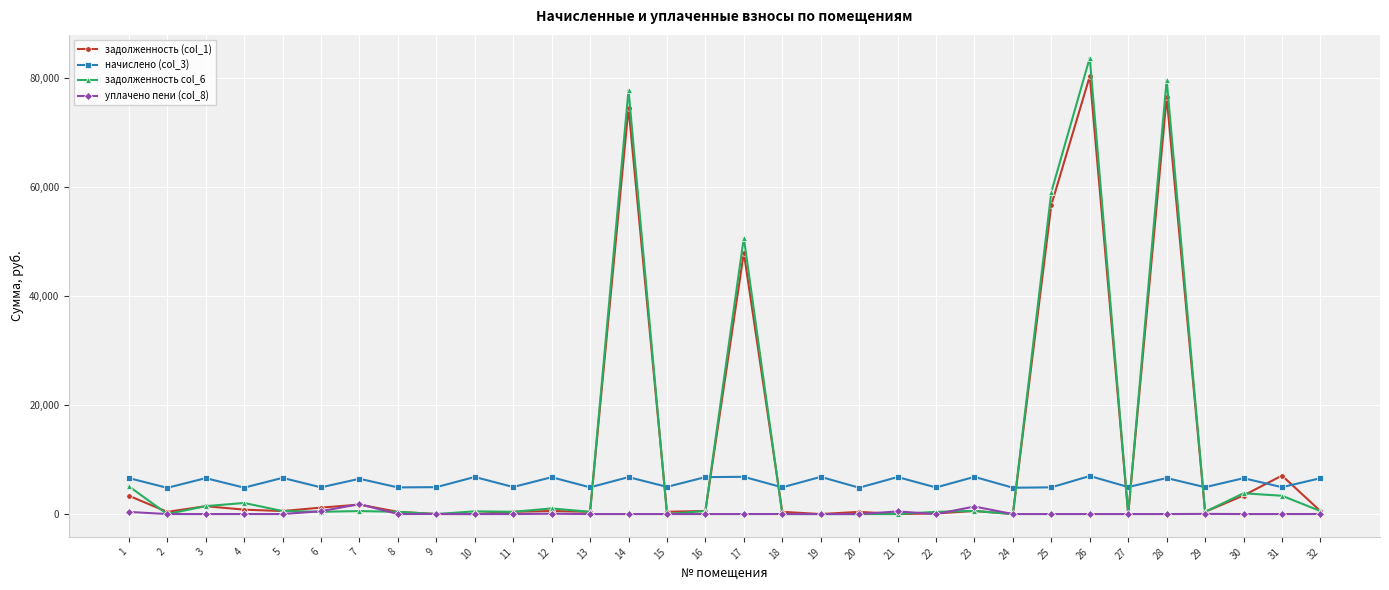

What value does the начислено (col_3) series have at 8?

4890.6